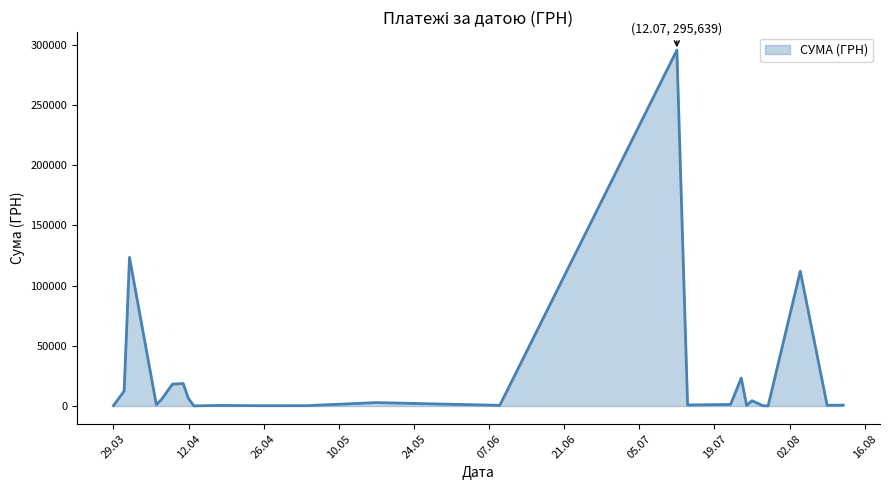

What is the difference between the maximum and minimum values?

295540.8